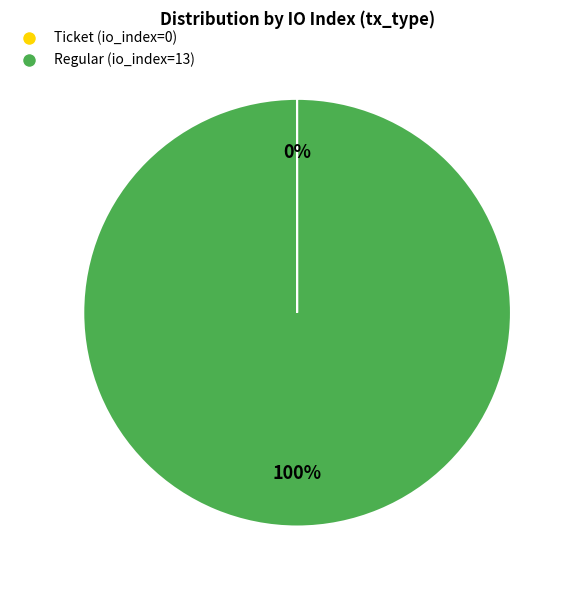

Is it true that Regular (io_index=13) is 100% of the pie?

True